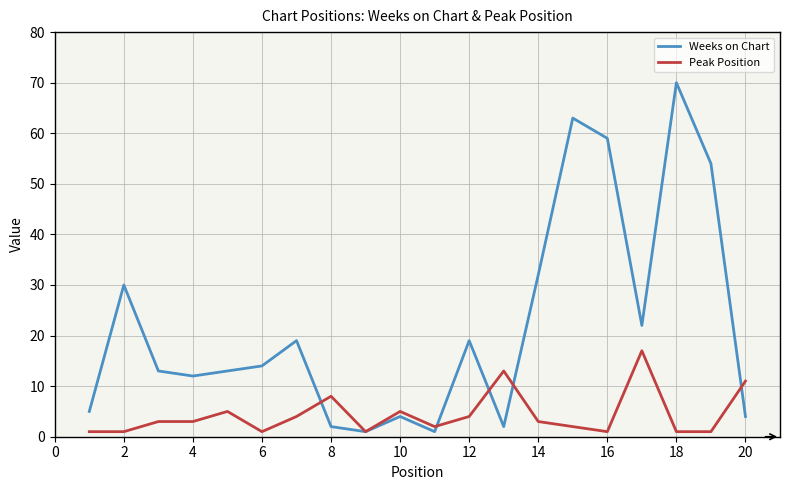

After their last crossing, which series has the higher values: Peak Position or Weeks on Chart?

Peak Position